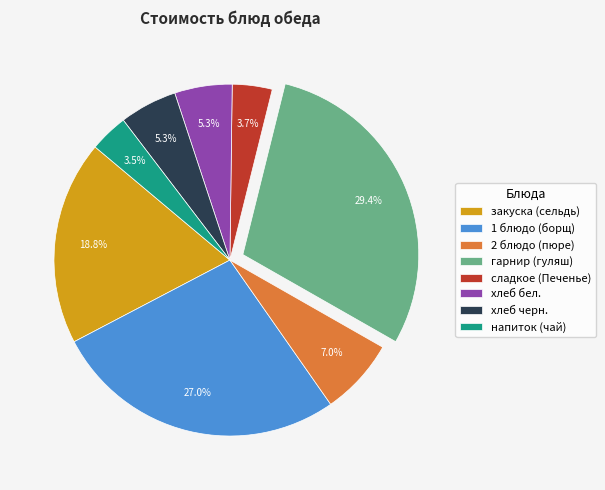

What percentage is the хлеб бел. slice, to the nearest percent?

5%